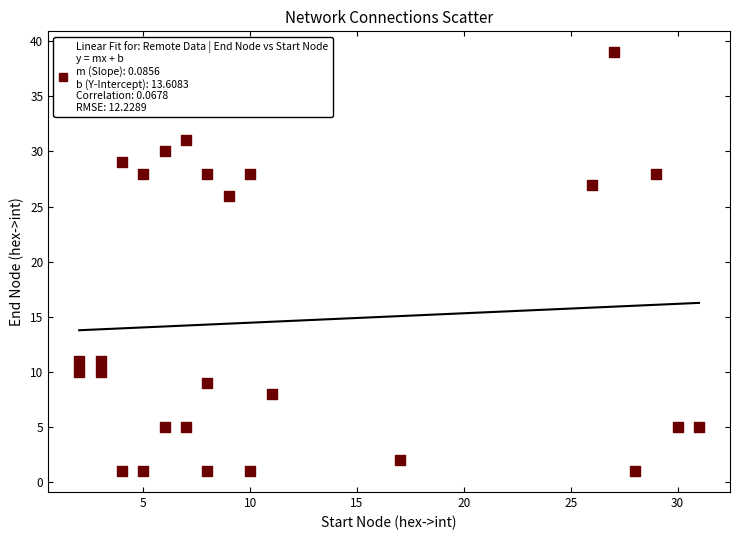

What is the range of X values (max minus min)?

29